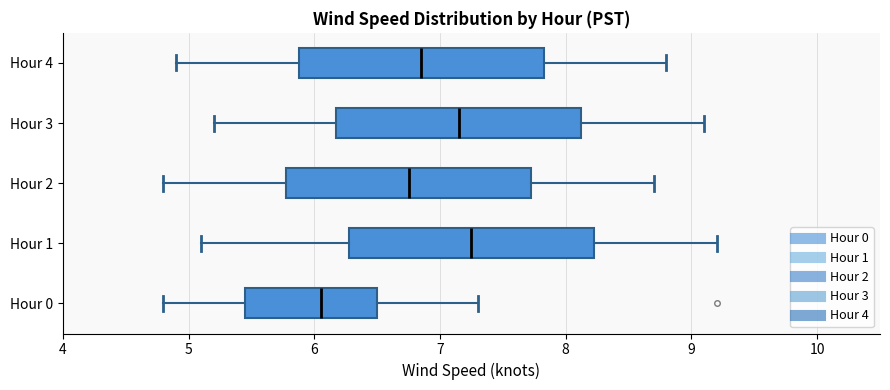

Reading bottom to top, read every box against the x-axis: the position of its median line, the range the box covers, and the ends of its whiskers. The values are not printed on the chart, so give them approximately, as read against the axis.

Hour 0: median 6.1, box 5.5 to 6.5, whiskers 4.8 to 7.3
Hour 1: median 7.3, box 6.3 to 8.2, whiskers 5.1 to 9.2
Hour 2: median 6.8, box 5.8 to 7.7, whiskers 4.8 to 8.7
Hour 3: median 7.2, box 6.2 to 8.1, whiskers 5.2 to 9.1
Hour 4: median 6.9, box 5.9 to 7.8, whiskers 4.9 to 8.8